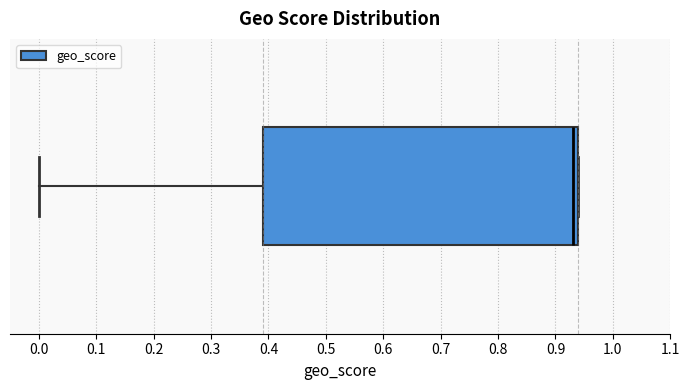

Transcribe this box plot: give where the median line is, the range the box spans, and where the two whiskers end, as read against the x-axis. The values are not printed on the chart, so give them approximately, as read against the axis.

median 0.93, box 0.39 to 0.94, whiskers 0.00 to 0.94